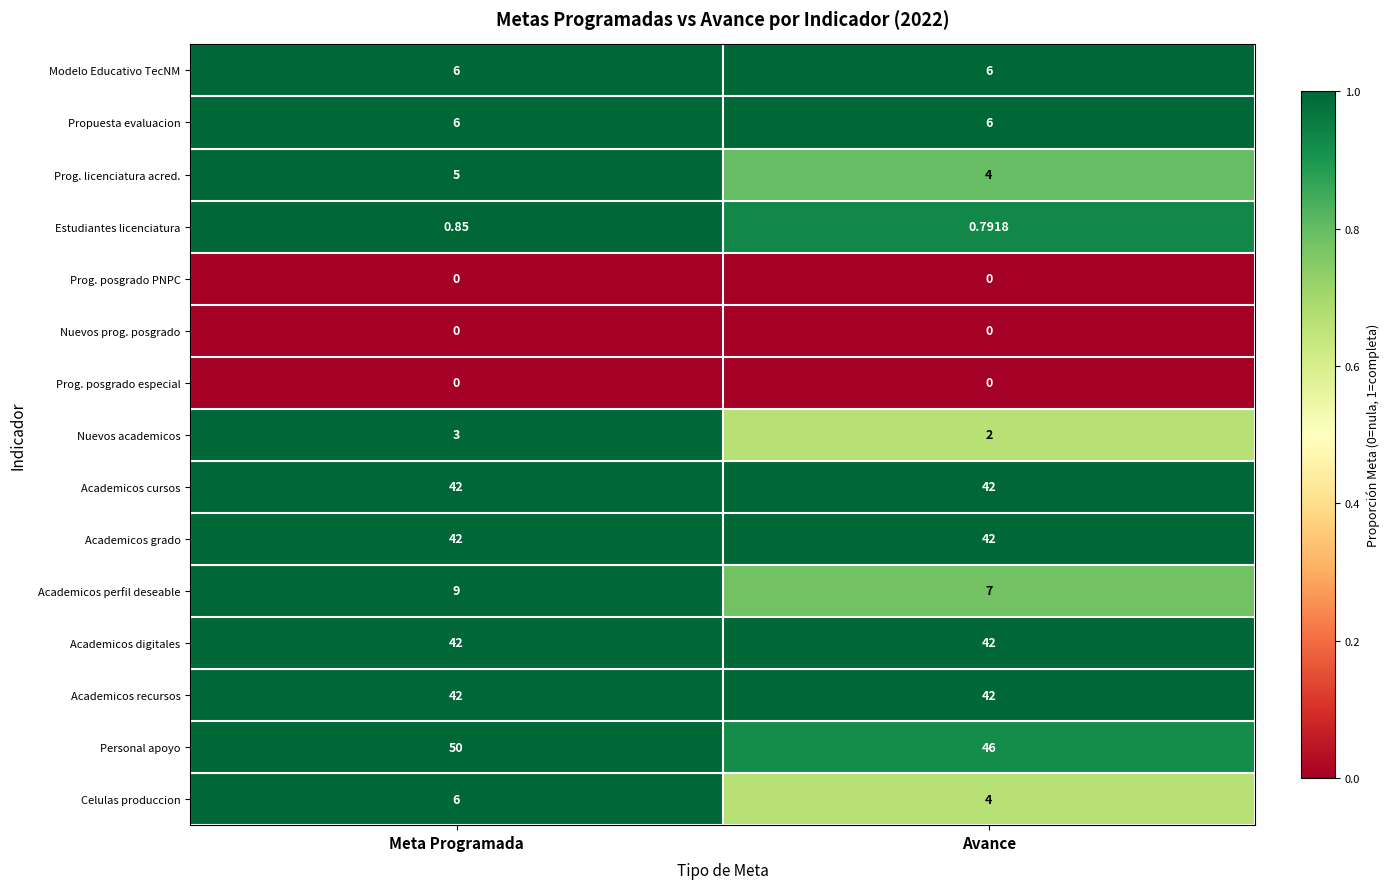

Is the value of Academicos grado at Meta Programada greater than the value of Propuesta evaluacion at Meta Programada?

Yes